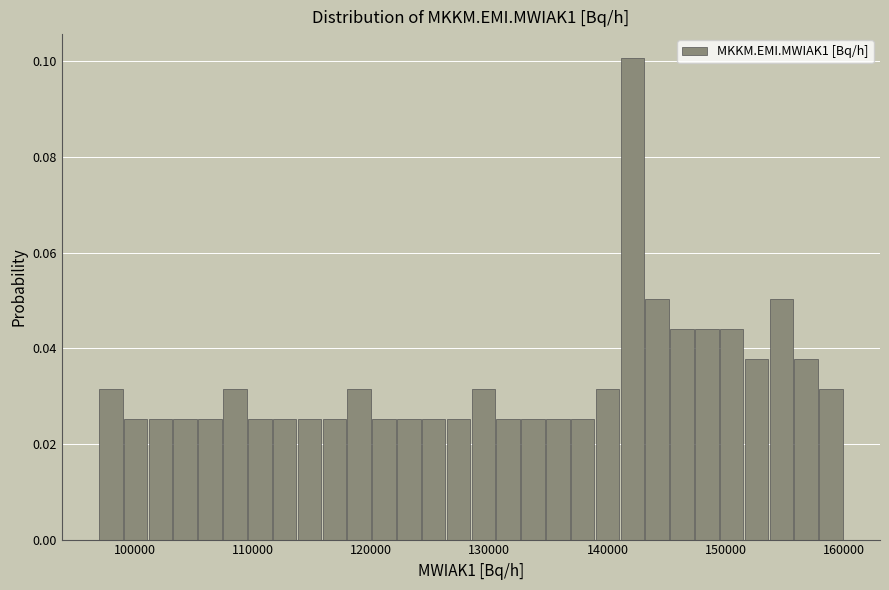

Around what value on the x-axis is the tallest bar? Give the approximate position of its centre, as read against the axis.

142000